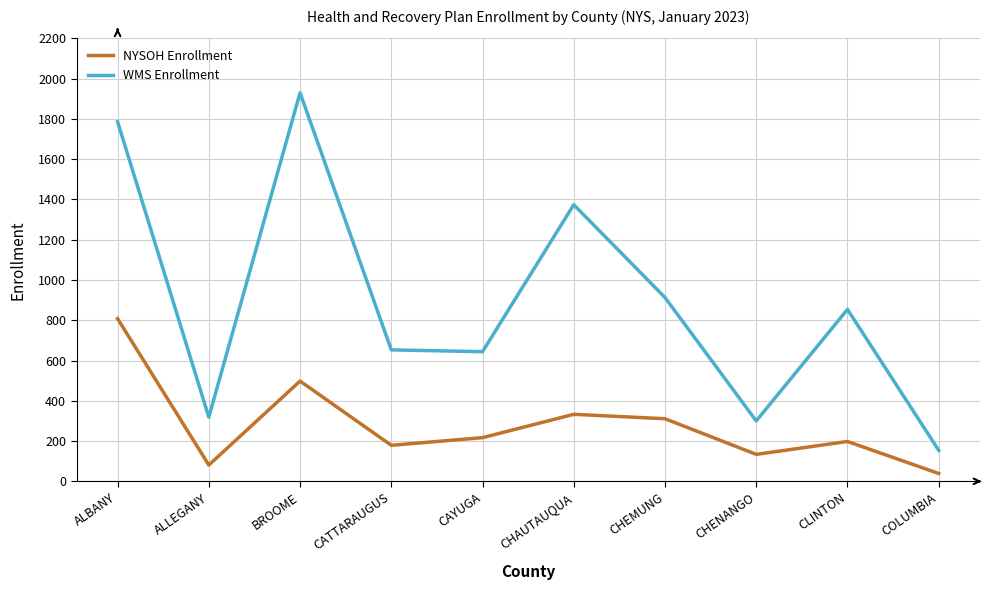

True or false: WMS Enrollment and NYSOH Enrollment intersect in this chart.

False